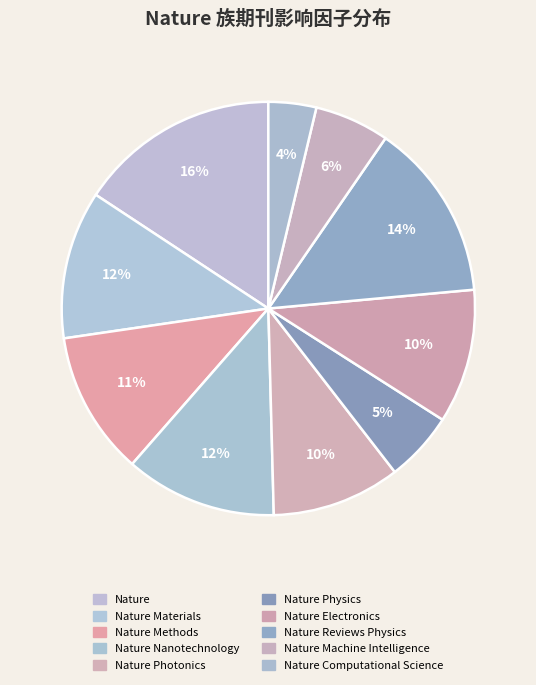

How many slices are in this pie chart?

10